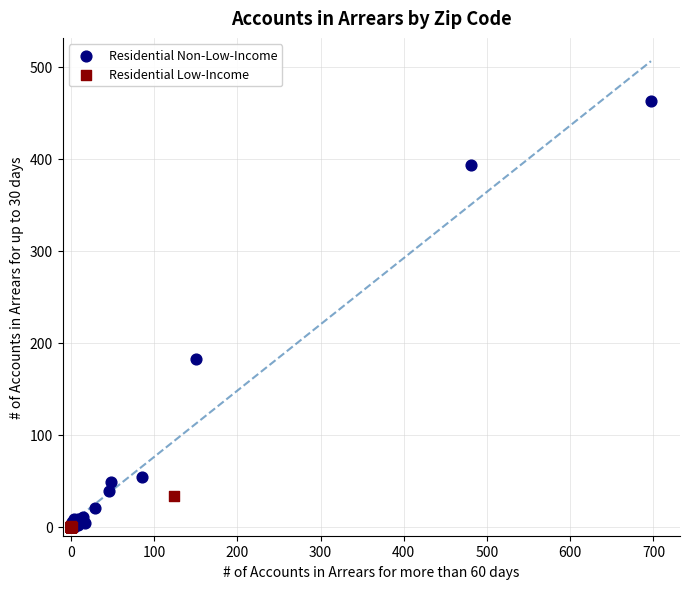

Which series reaches the maximum Y coordinate?

Residential Non-Low-Income